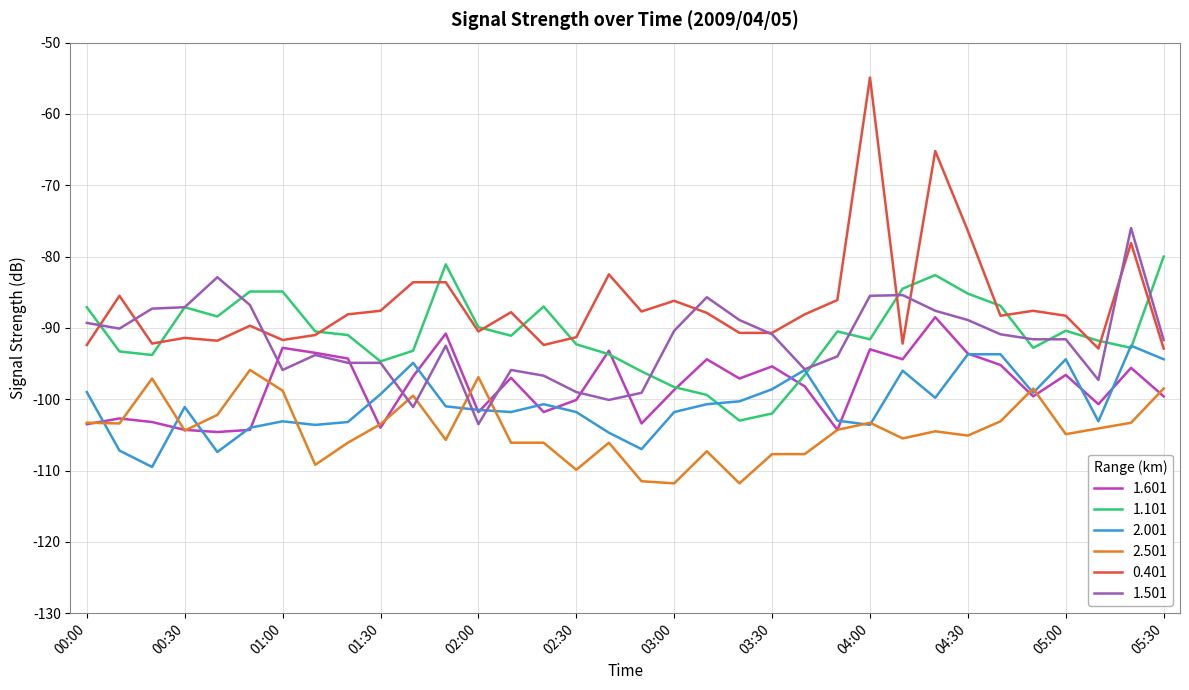

What is the minimum value for 1.501?

-103.5